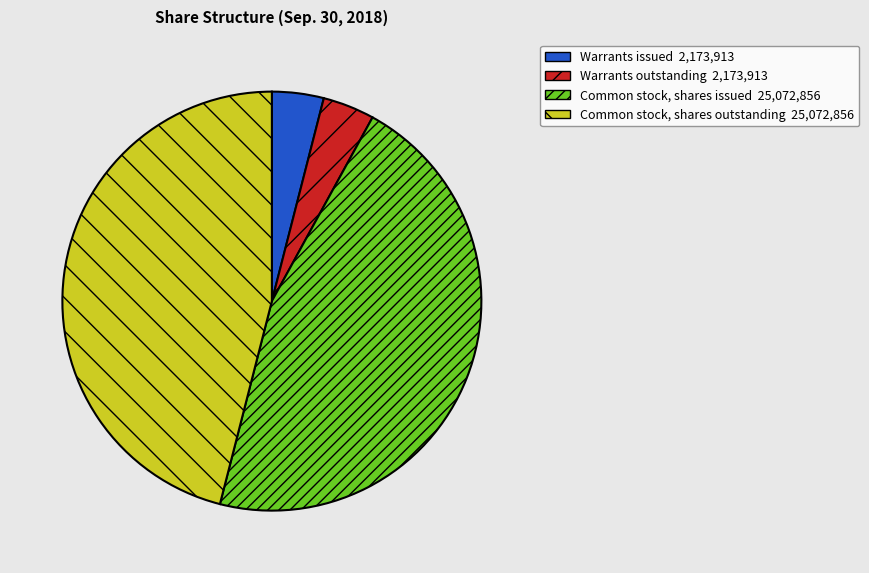

Is Warrants outstanding the majority of the pie?

No